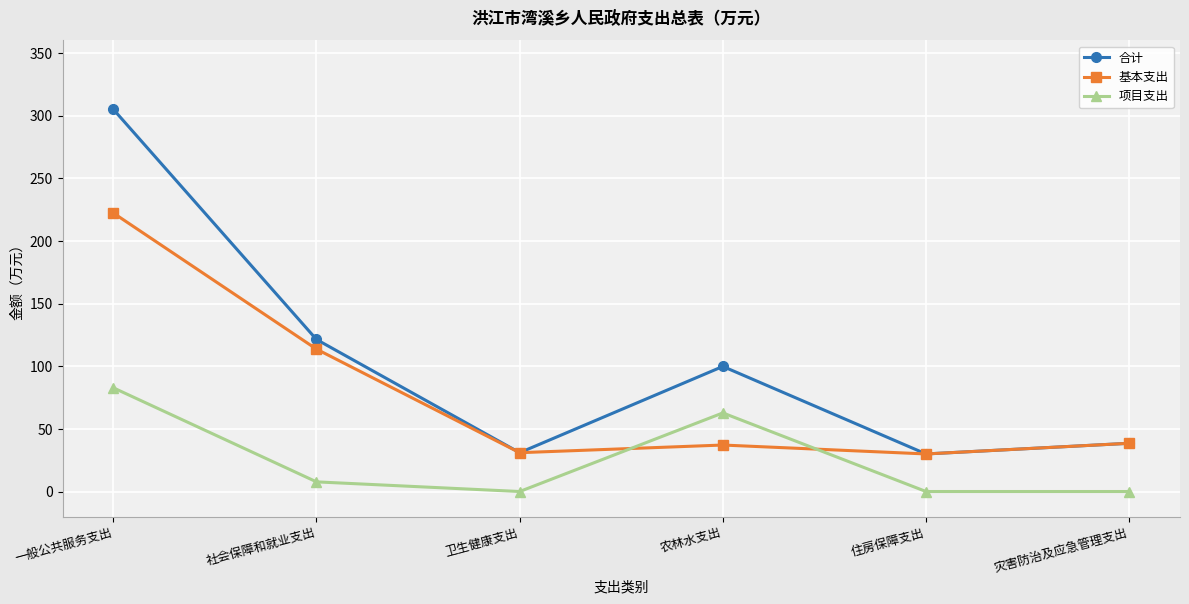

True or false: 项目支出 and 基本支出 cross at least once.

True